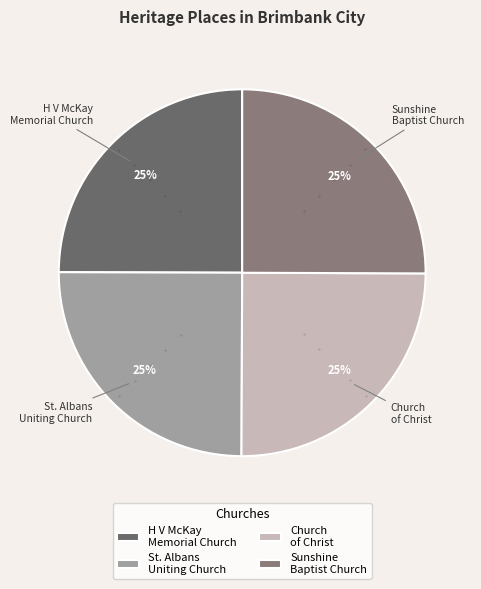

To the nearest percent, what is the average slice percentage?

25%